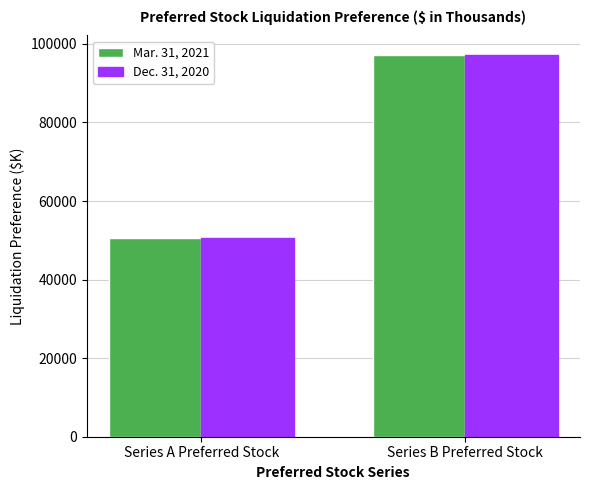

What is the total value across all series at Series B Preferred Stock?

194507